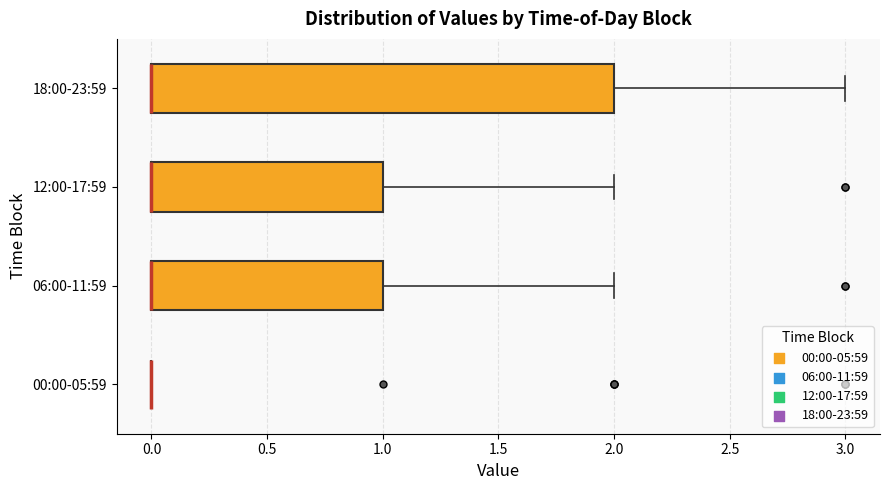

Reading bottom to top, transcribe this box plot: for each box, give where its median line is, the range the box spans, and where its two whiskers end, as read against the x-axis. The values are not printed on the chart, so give them approximately, as read against the axis.

00:00-05:59: box collapsed to a line at 0, whiskers 0 to 0
06:00-11:59: median 0 (drawn on the box's left edge), box 0 to 1, whiskers 0 to 2
12:00-17:59: median 0 (drawn on the box's left edge), box 0 to 1, whiskers 0 to 2
18:00-23:59: median 0 (drawn on the box's left edge), box 0 to 2, whiskers 0 to 3